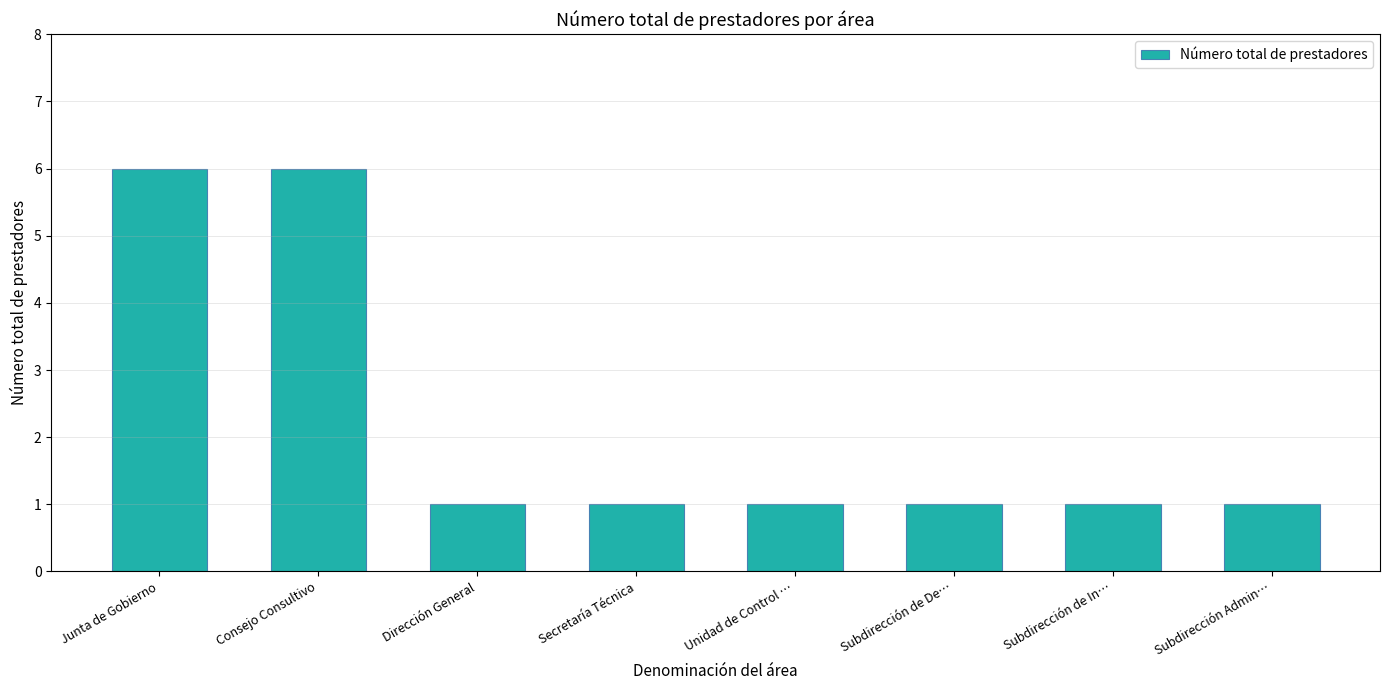

Does the chart contain any negative values?

No